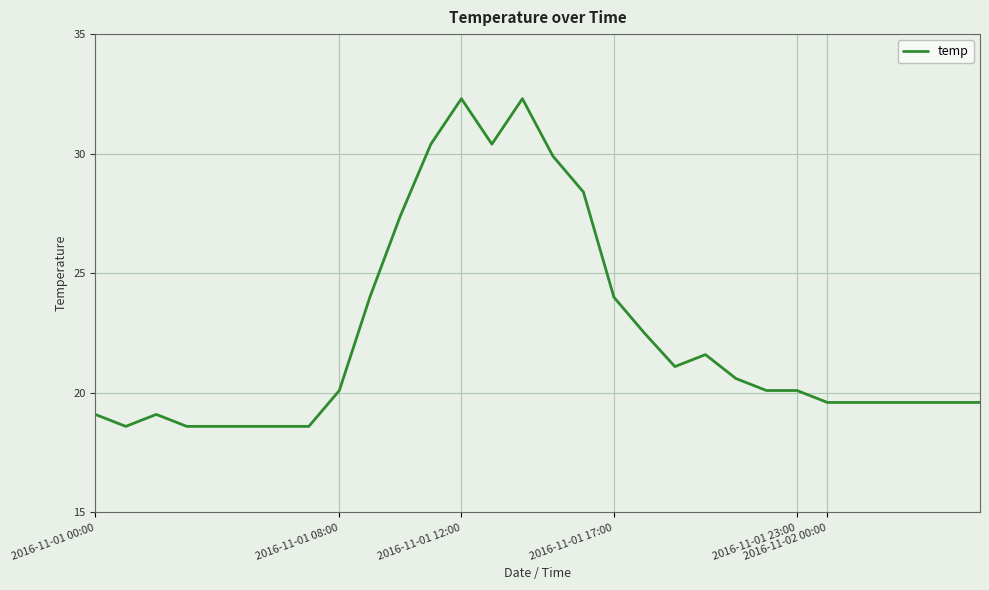

Is this an area chart (filled region under the line)?

No